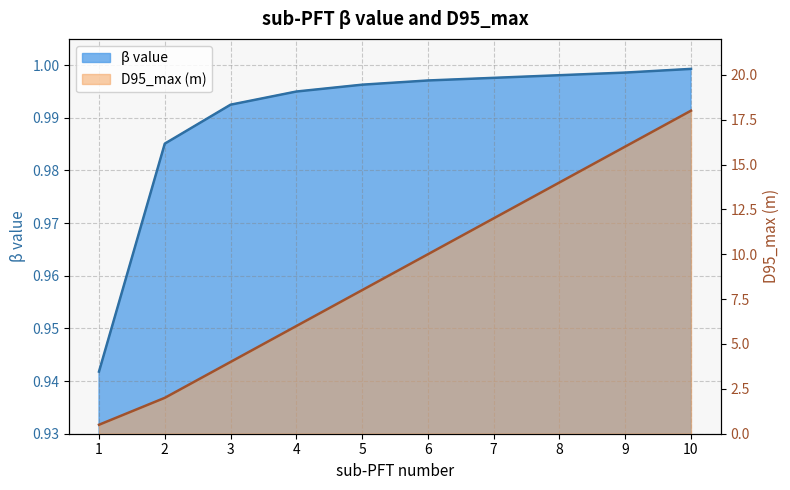

True or false: D95_max (m) line has a value of 3.3 at 6.

False